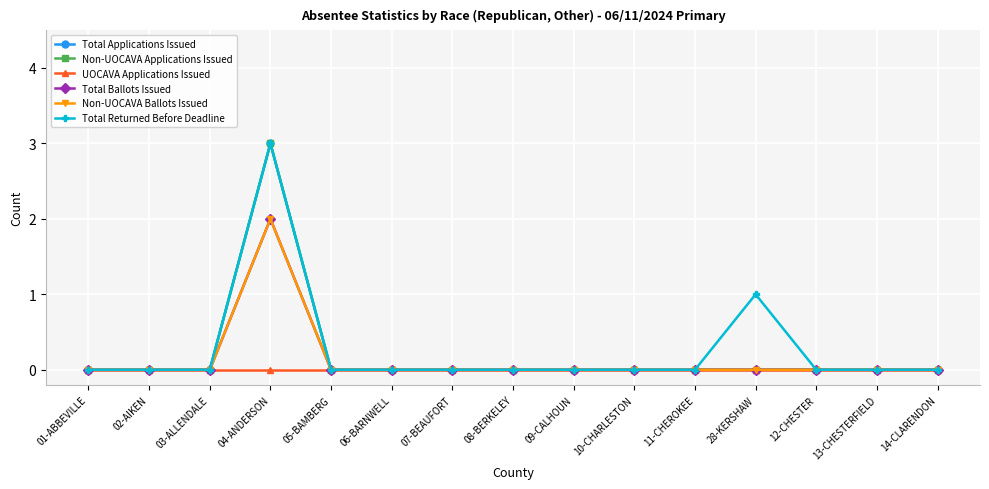

True or false: Total Returned Before Deadline and Non-UOCAVA Ballots Issued intersect in this chart.

False